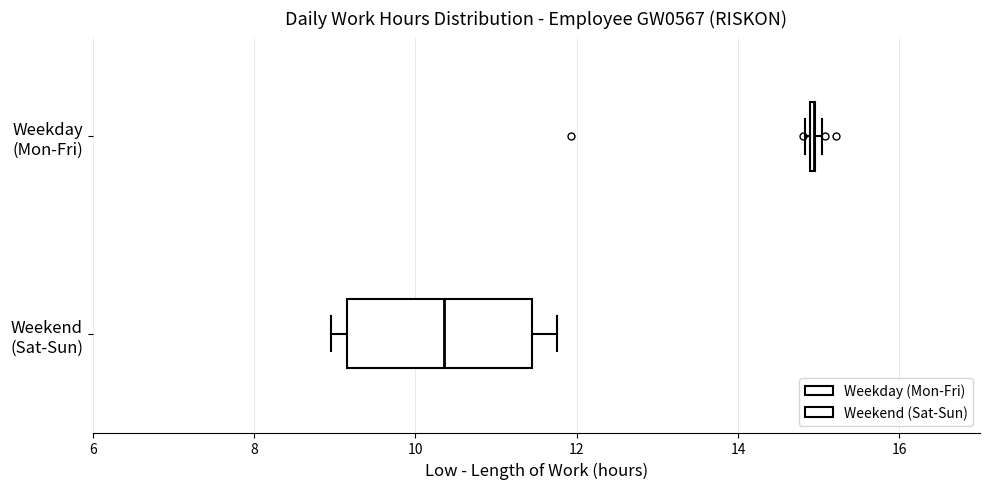

Reading bottom to top, read every box against the x-axis: the position of its median line, the range the box covers, and the ends of its whiskers. The values are not printed on the chart, so give them approximately, as read against the axis.

Weekend (Sat-Sun): median 10.4, box 9.2 to 11.4, whiskers 9.0 to 11.8
Weekday (Mon-Fri): box collapsed to a line at 15.0, whiskers 14.8 to 15.0